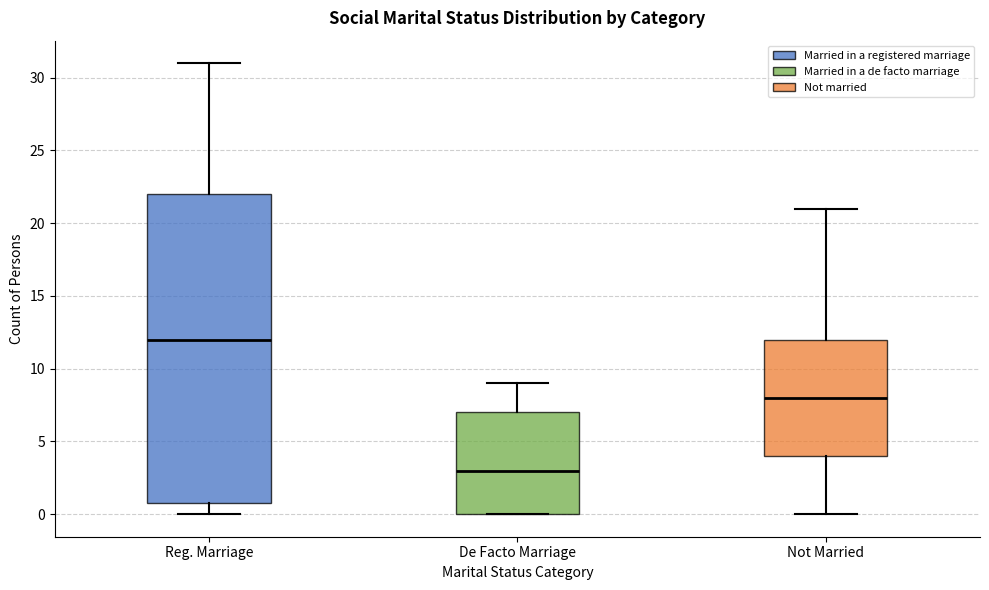

Which box is the tallest, from its lower edge to its upper edge?

Reg. Marriage